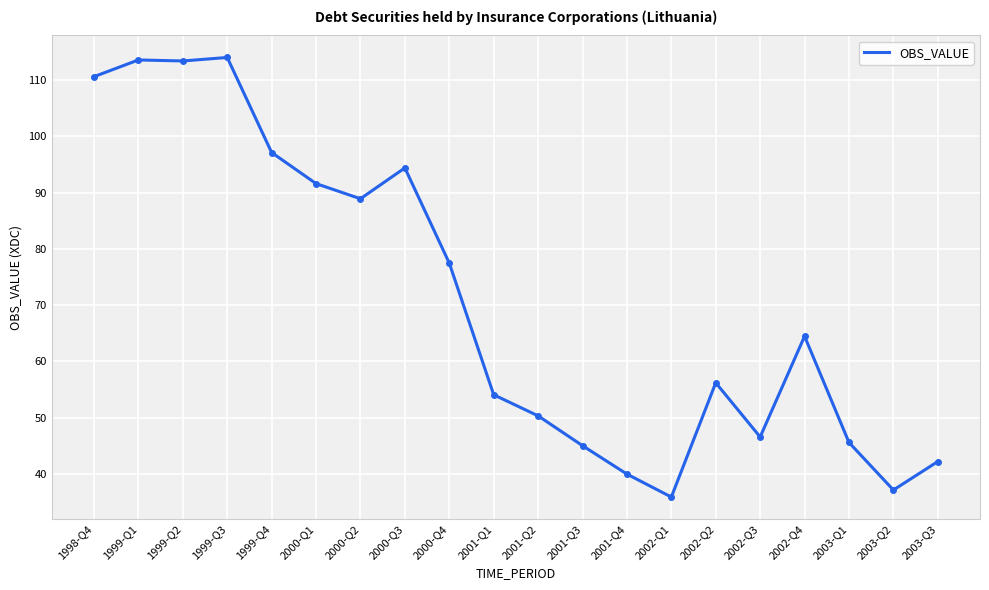

What is the difference between the second highest and second lowest values?

76.4